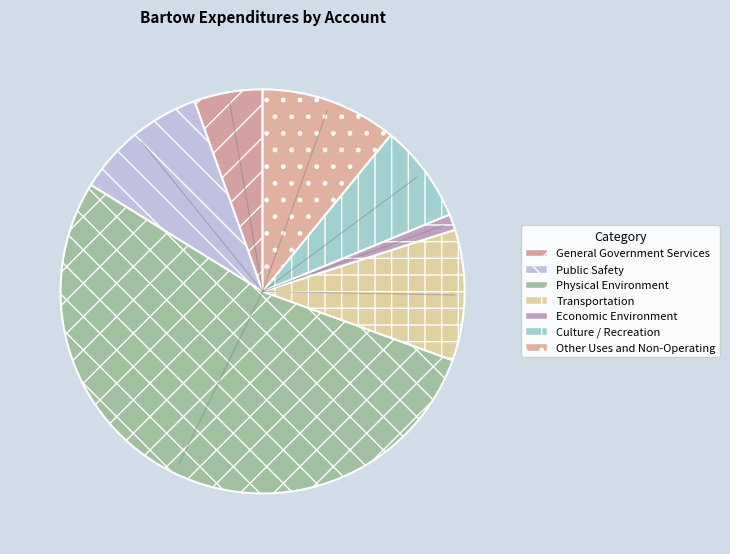

What is the change in value from General Government Services to Economic Environment?

-3007209